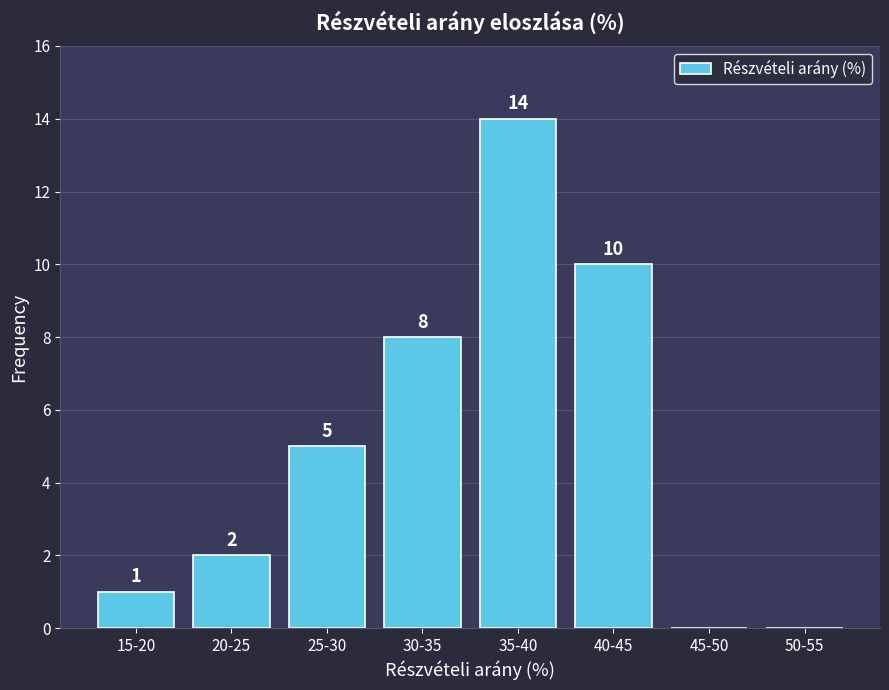

Reading left to right, what are all the values shown in this chart?

15-20=1	20-25=2	25-30=5	30-35=8	35-40=14	40-45=10	45-50=0	50-55=0